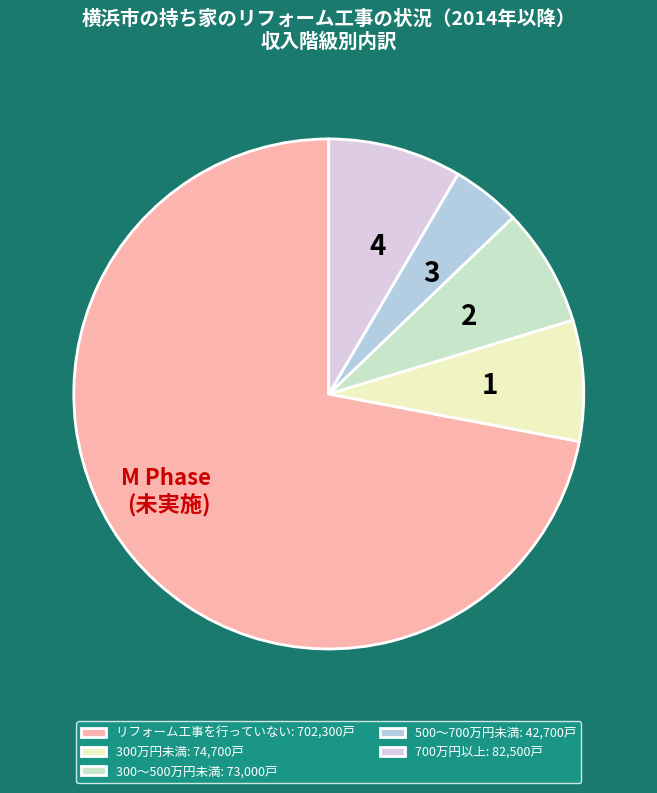

Which has a higher value, M Phase (未実施) or 2?

M Phase (未実施)